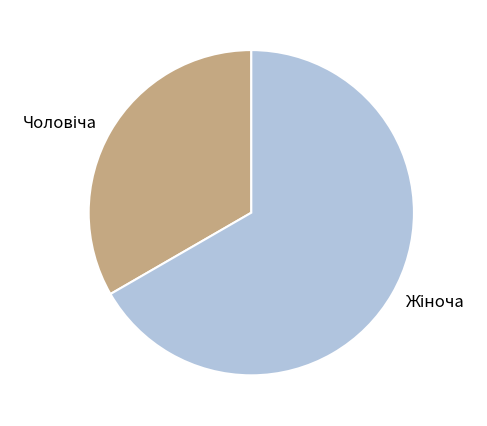

Is there any slice that represents more than half of the pie?

Yes